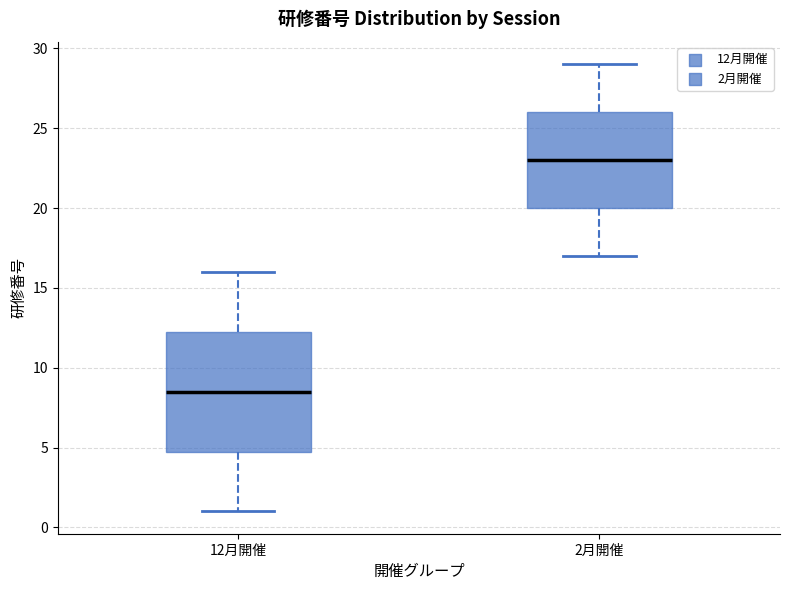

Which box is the tallest, from its lower edge to its upper edge?

12月開催